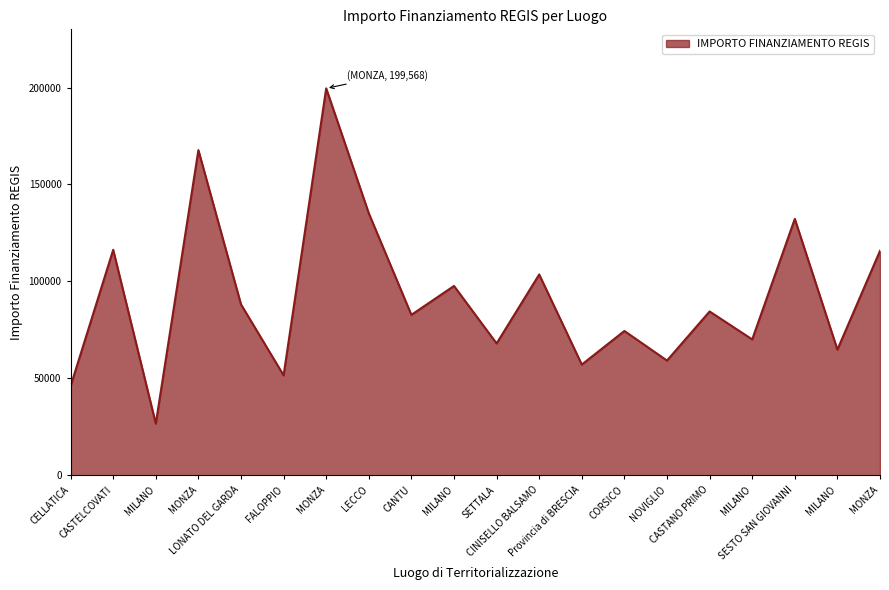

What is the change in value from MONZA to MILANO?

-129446.8